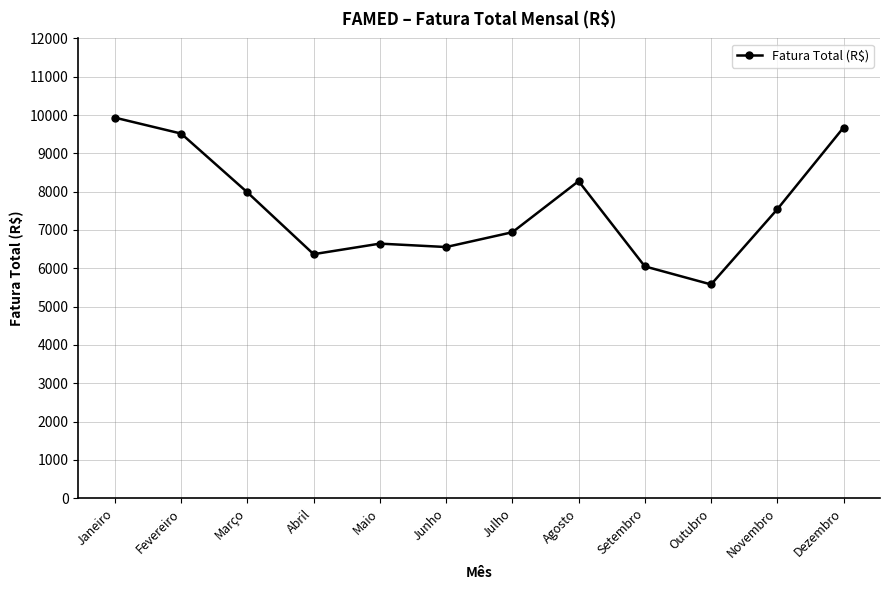

What is the label of the 4th point from the left?

Abril